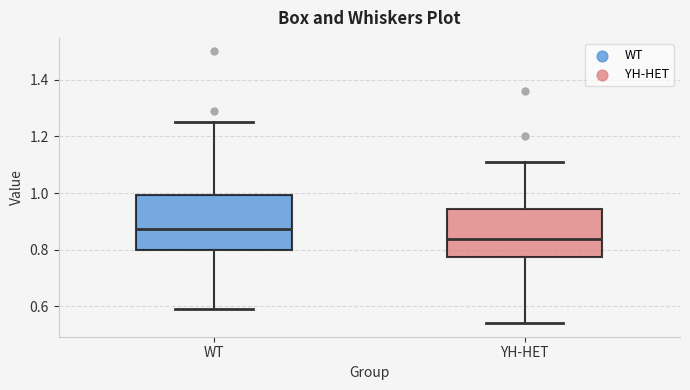

Where does the upper whisker of the box for WT end on the y-axis? The values are not printed on the chart, so give them approximately, as read against the axis.

1.26